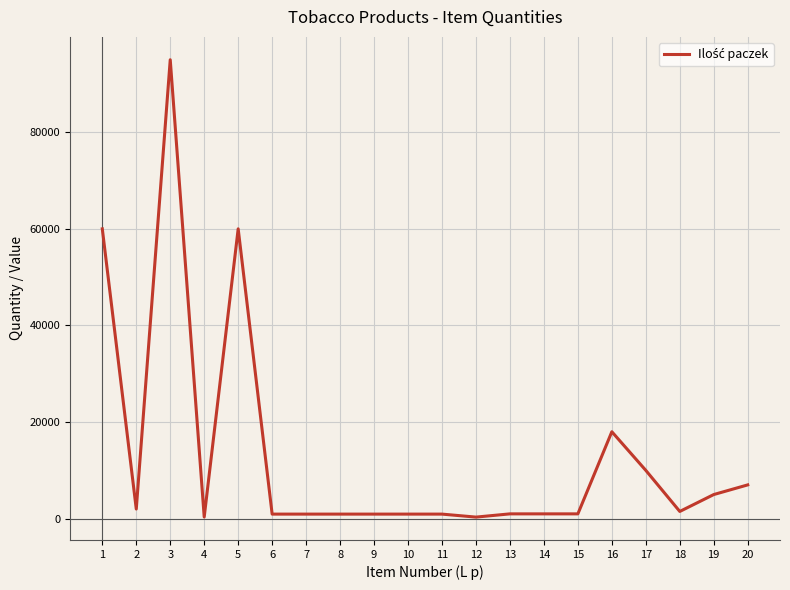

Where is the first local minimum?

2